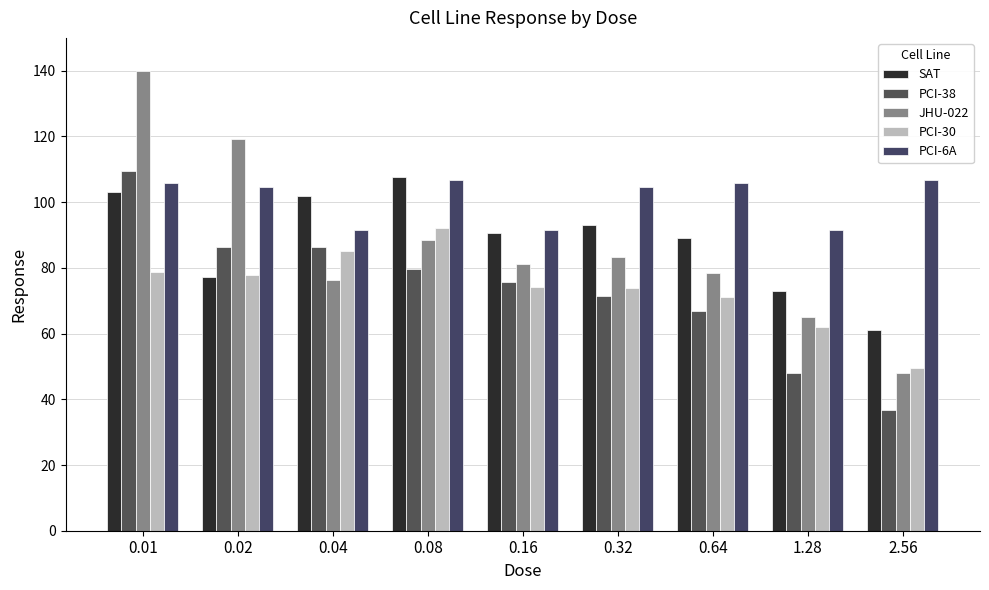

How many distinct data groups are displayed?

5